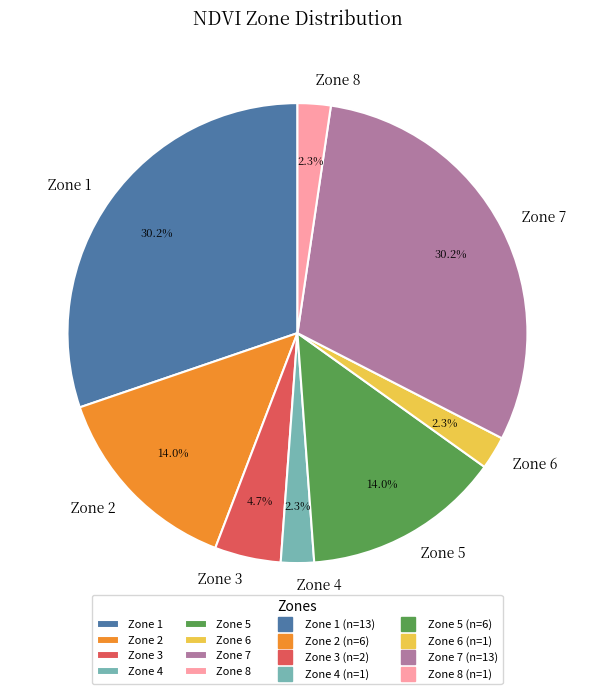

What percentage is NOT represented by Zone 8?

97.7%